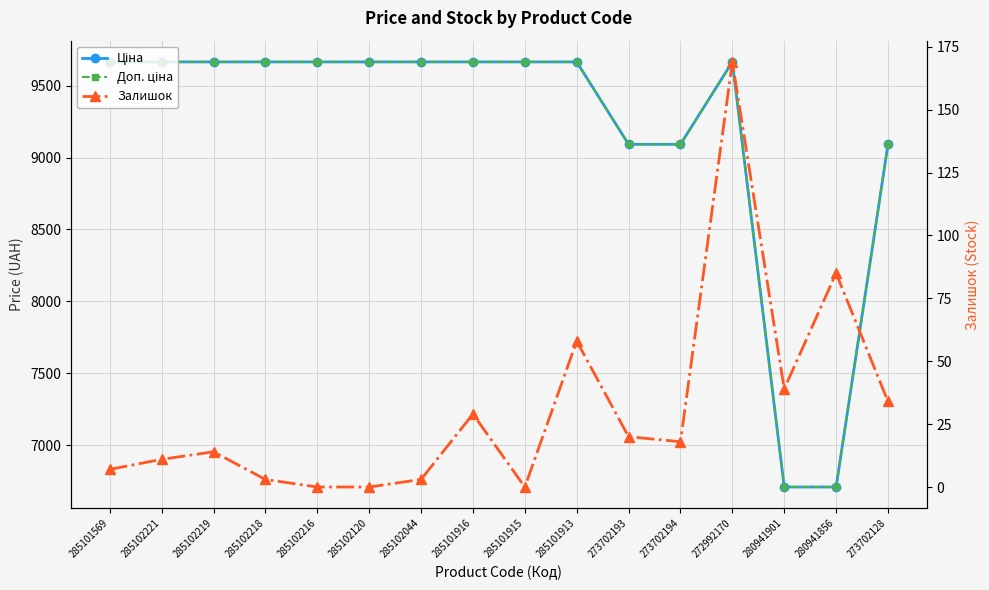

What is the difference between the highest and lowest values at 273702194?

9074.0